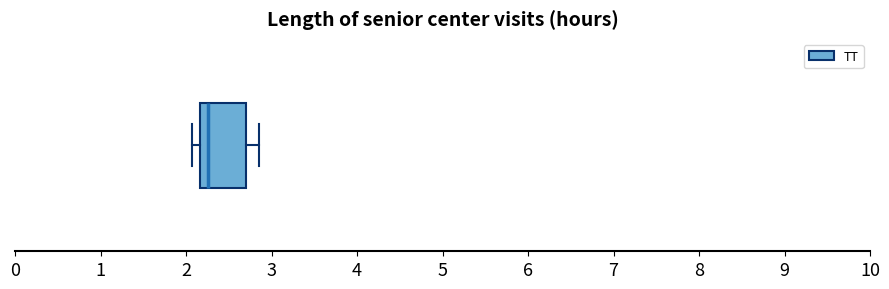

Where does the right whisker of the box end on the x-axis? The values are not printed on the chart, so give them approximately, as read against the axis.

2.9